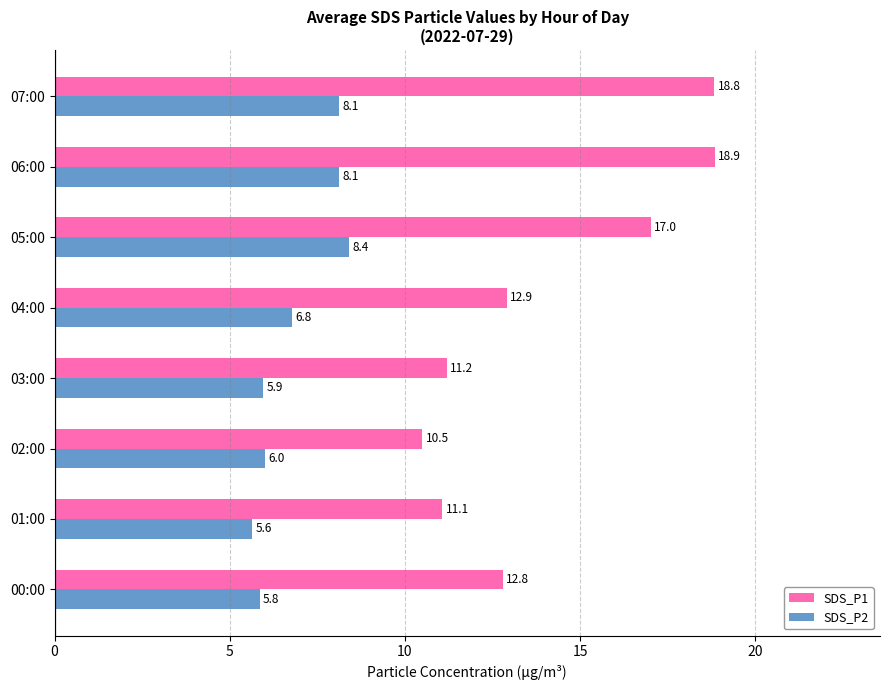

Which series has the largest total across all categories?

SDS_P1